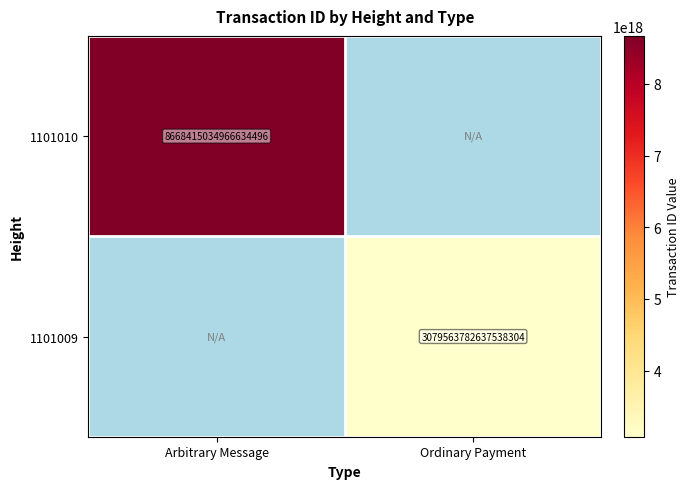

How many categories are shown in the chart?

2